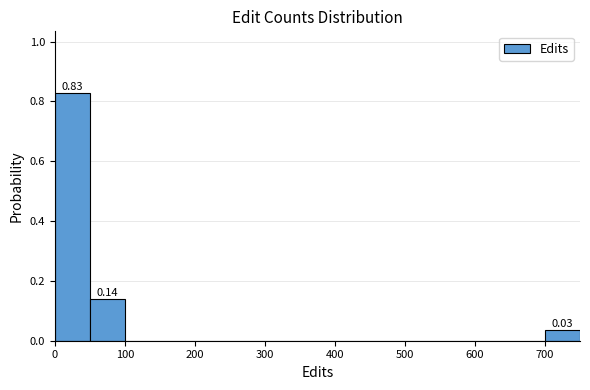

Which range on the x-axis has the tallest bar?

0 to 50